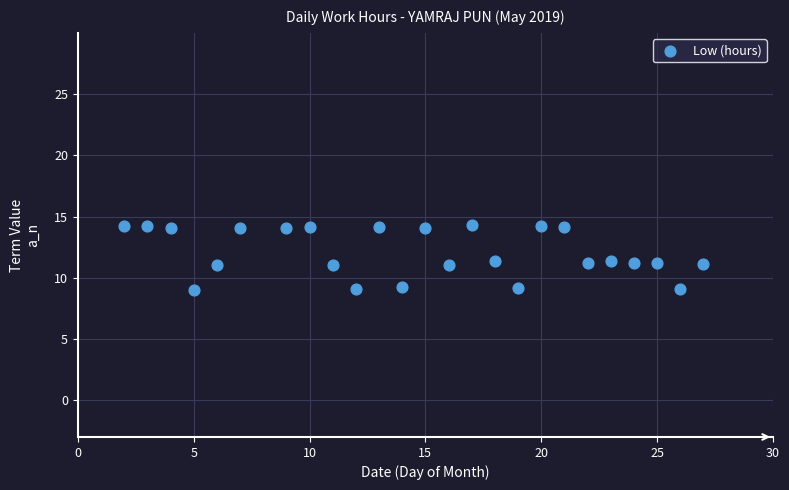

What is the range of X values (max minus min)?

25.0